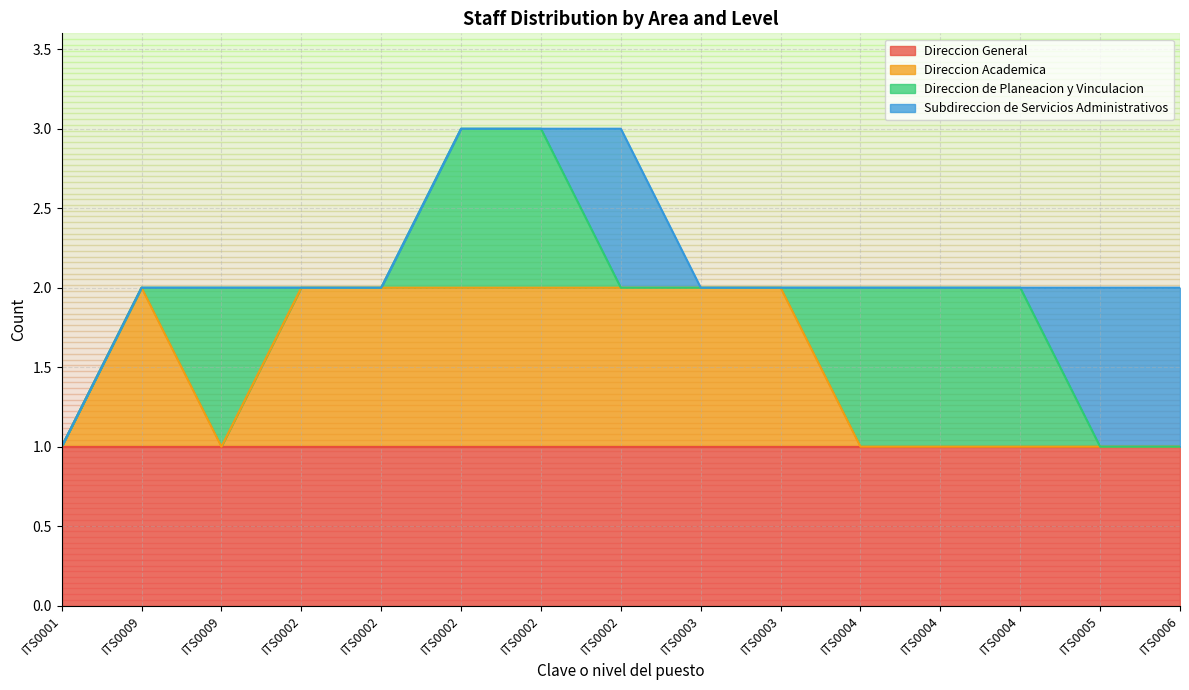

True or false: Direccion General and Subdireccion de Servicios Administrativos intersect in this chart.

False